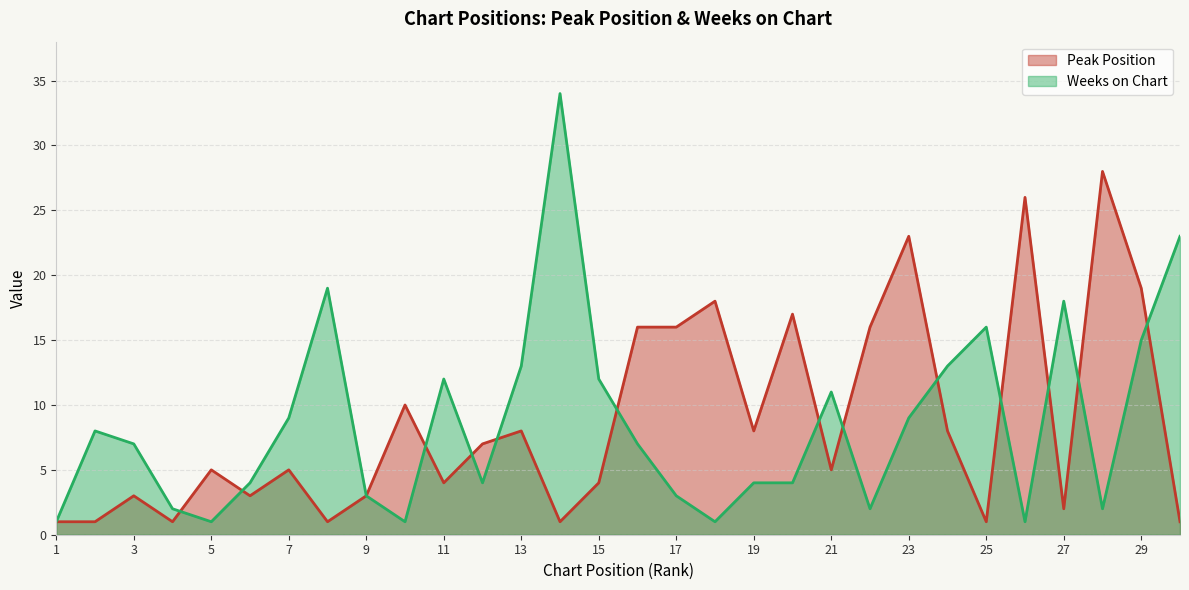

At which category does Peak Position reach its first local peak?

3